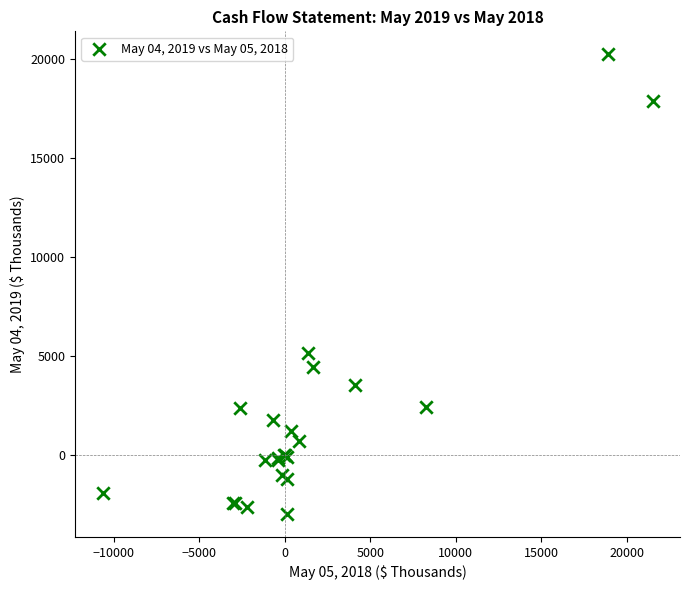

What Y value in the scatter plot is closest to 8625?

5141